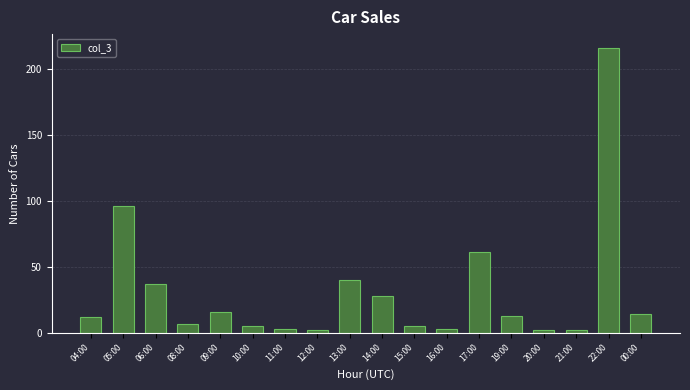

Which has a higher value, 22:00 or 09:00?

22:00